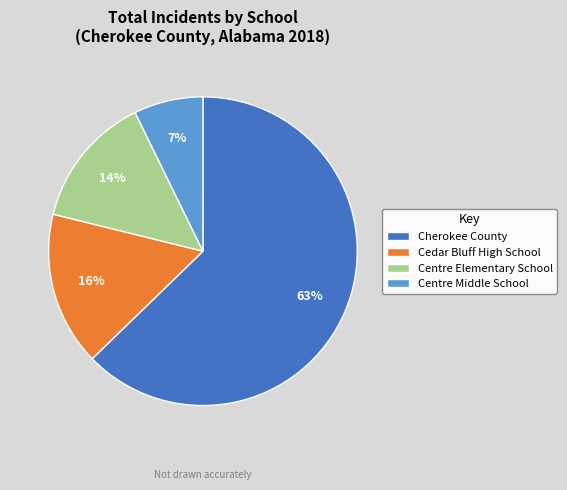

What percentage is the Cedar Bluff High School slice, to the nearest percent?

16%